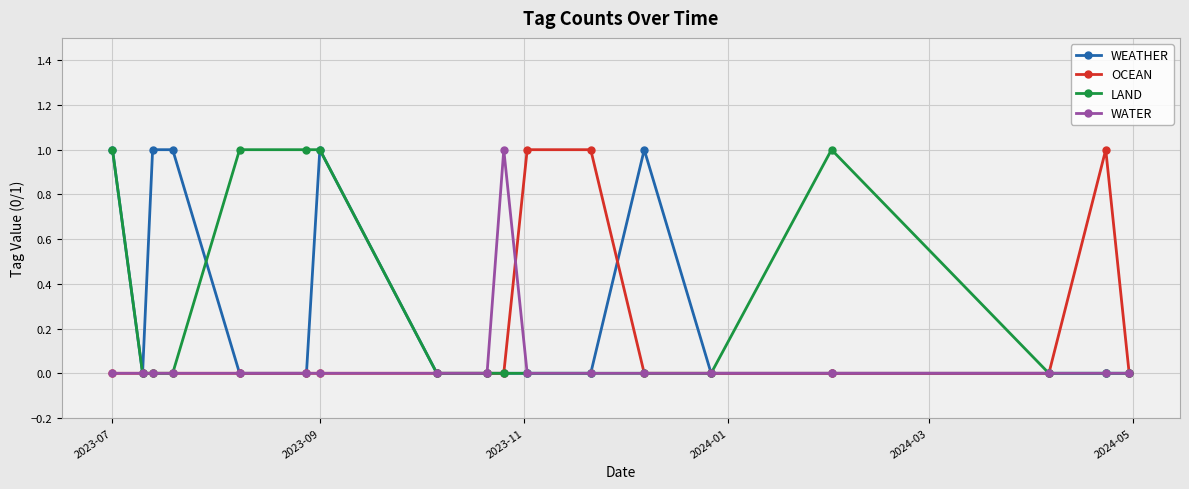

Count the number of categories in the chart.

18